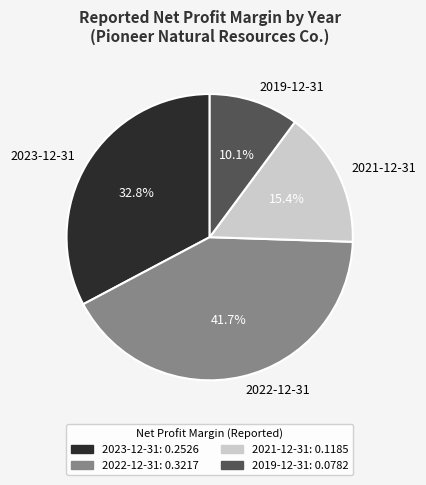

Is 2021-12-31 the majority of the pie?

No